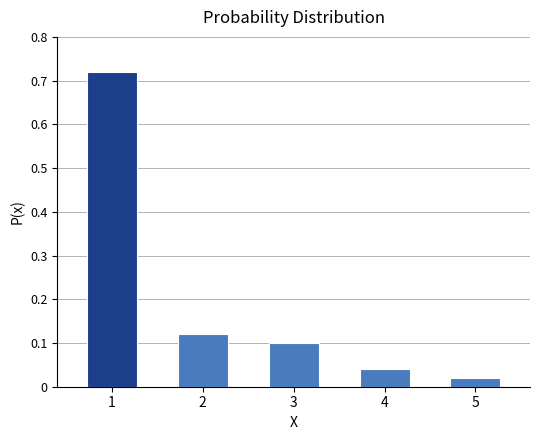

At which label is the value closest to 0?

5